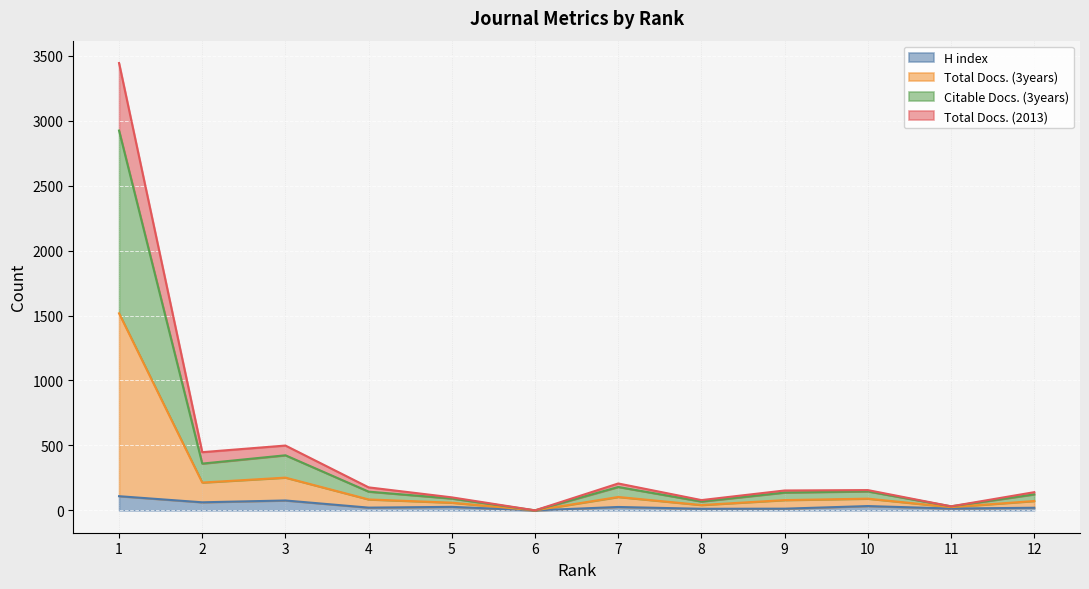

What are all the series names shown in the legend?

H index, Total Docs. (3years), Citable Docs. (3years), Total Docs. (2013)